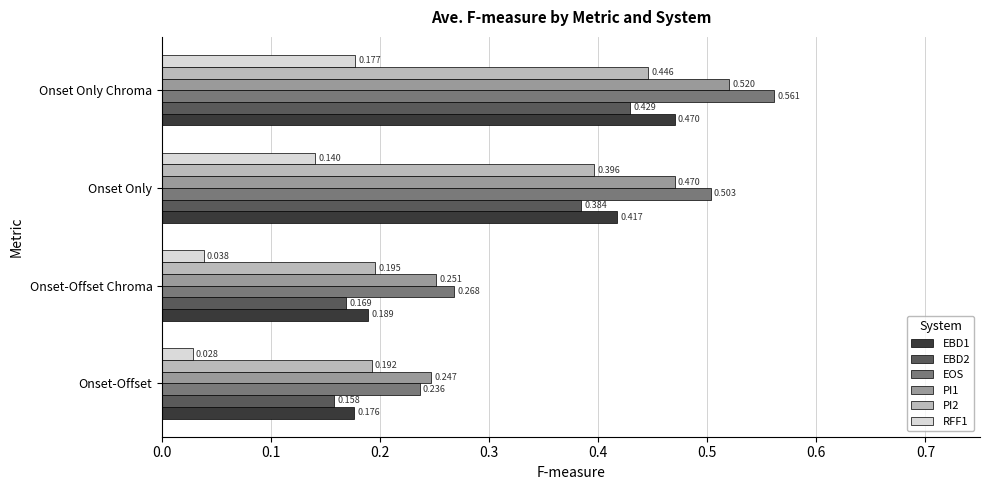

Which label corresponds to the largest value in the chart?

Onset Only Chroma